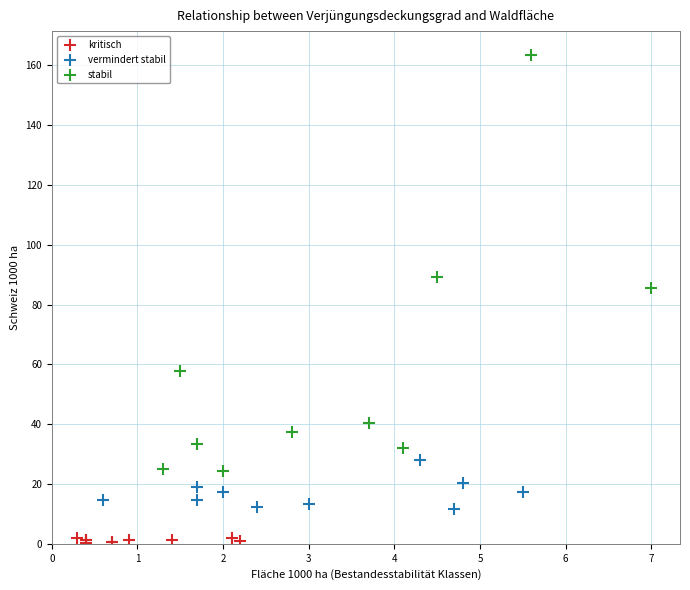

Which series has the widest spread of Y values?

stabil